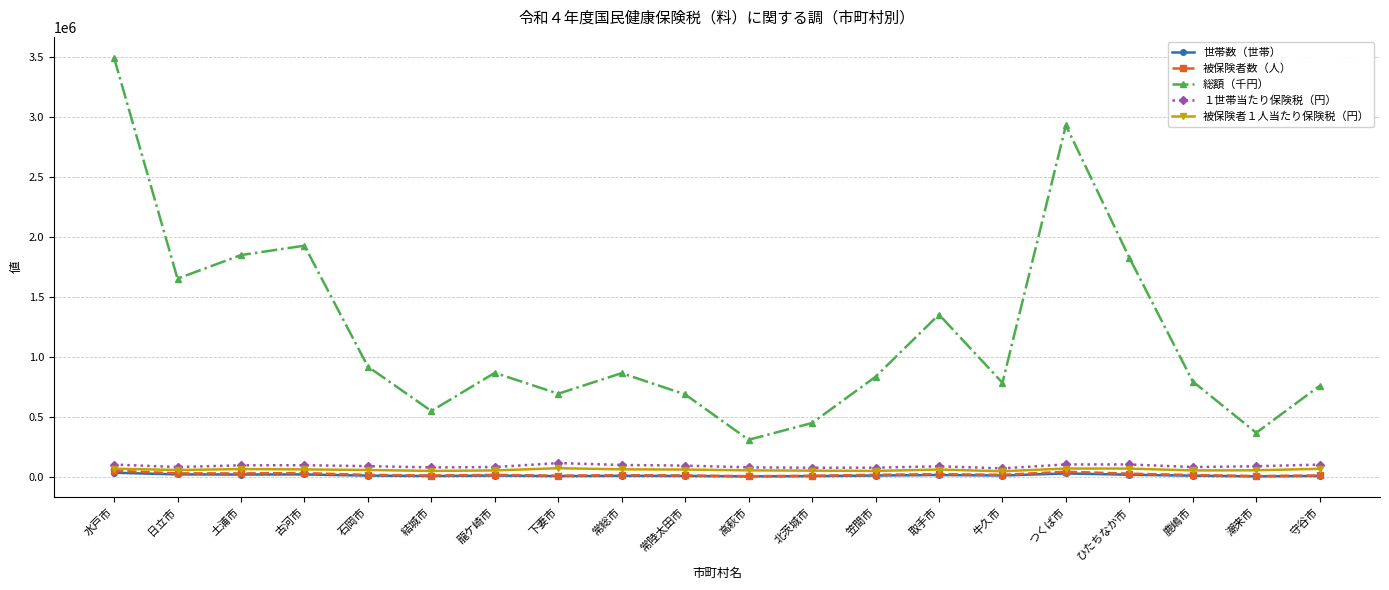

At which category is the sum across all series the highest?

水戸市